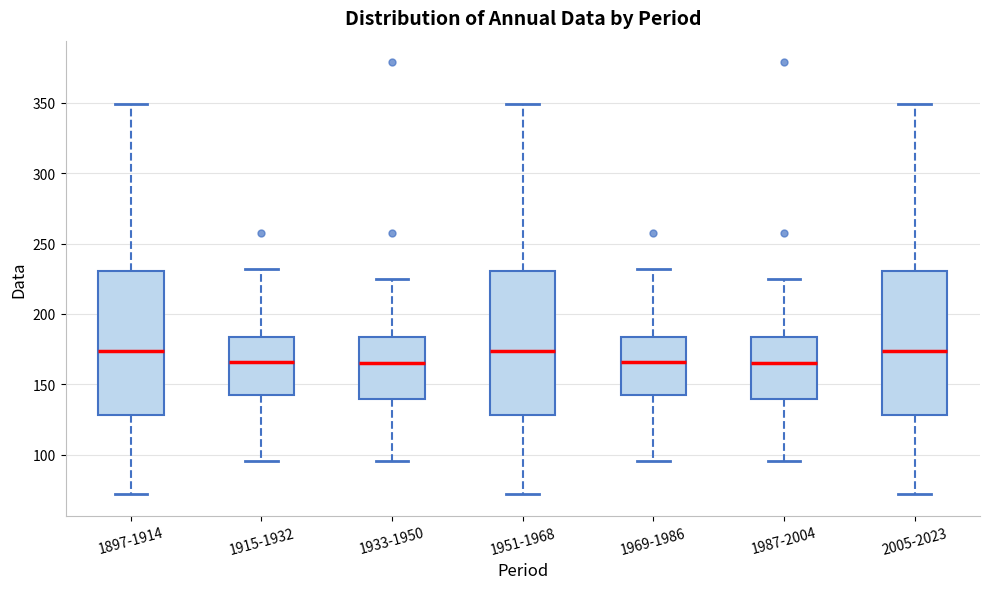

Where does the median line of the box for 1987-2004 sit on the y-axis? The values are not printed on the chart, so give them approximately, as read against the axis.

165